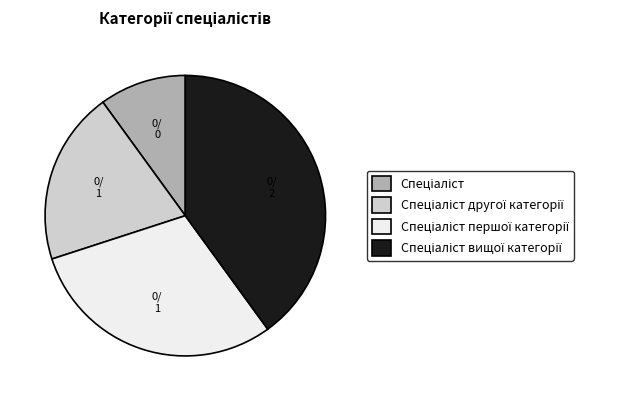

Does any single category account for the majority?

No